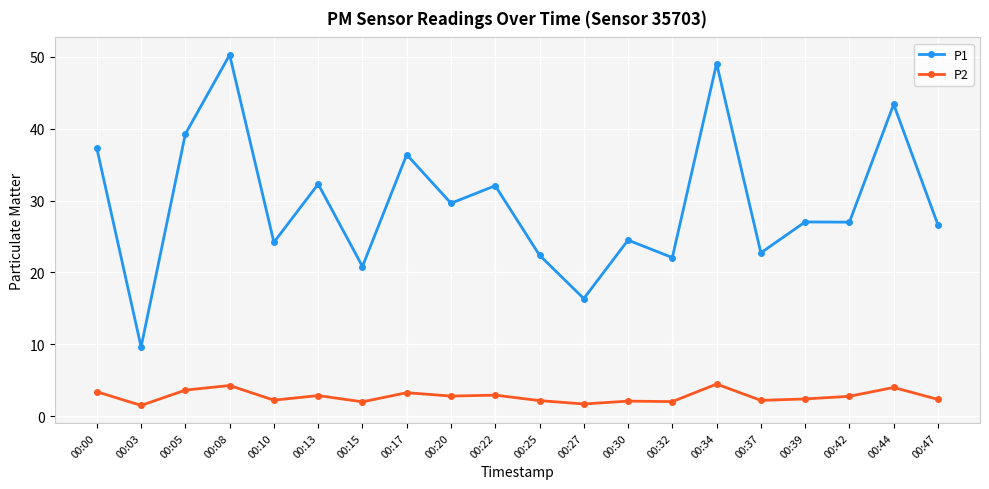

How many data points does each series have?

20